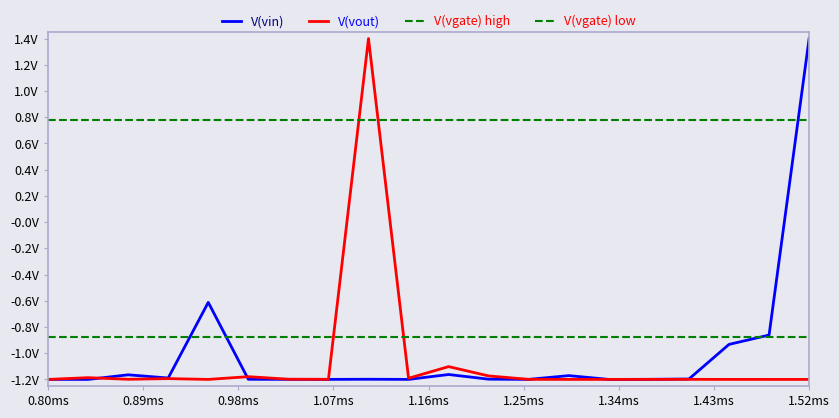

Is this an area chart (filled region under the line)?

No